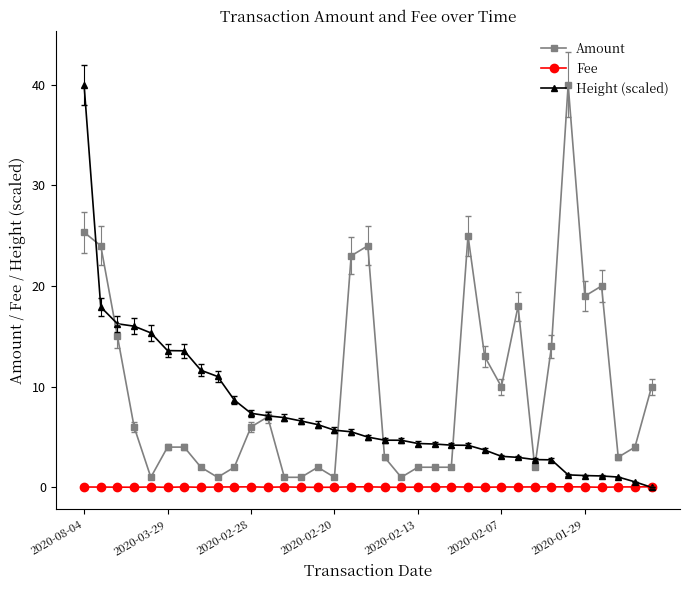

What is the difference between the maximum and minimum values in the Height (scaled) series?

40.0